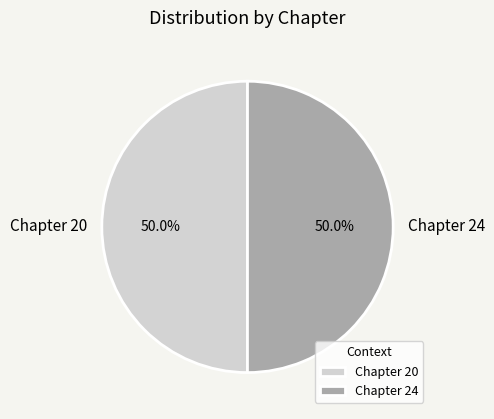

Is it true that Chapter 24 is 50% of the pie?

True